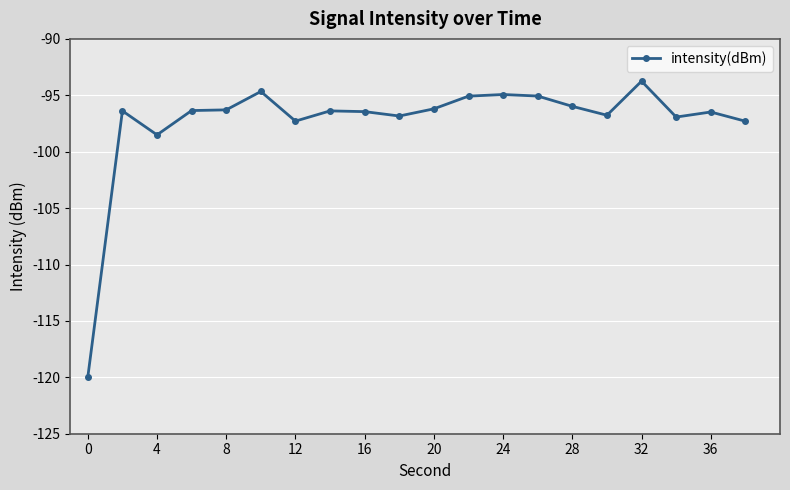

What is the maximum value shown in the chart?

-93.7